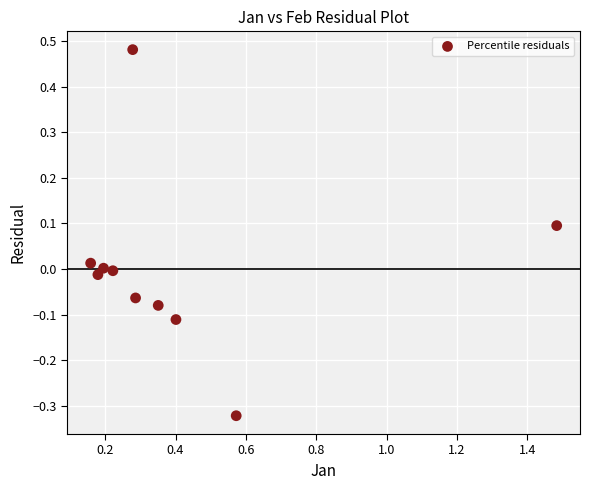

What is the average X value?

0.4